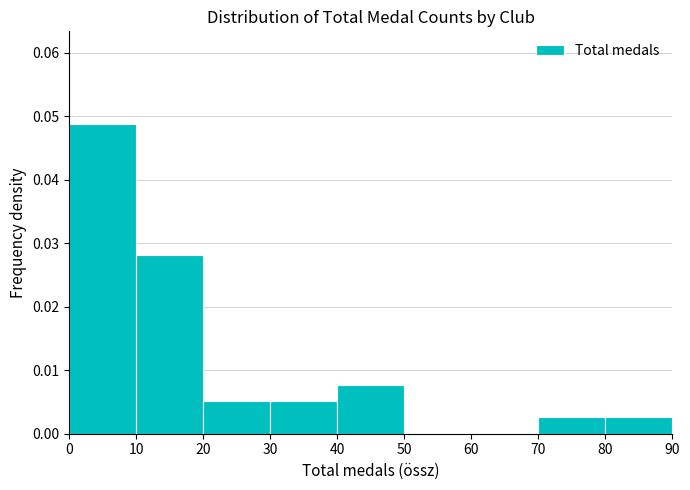

Which range on the x-axis has the tallest bar?

0 to 10